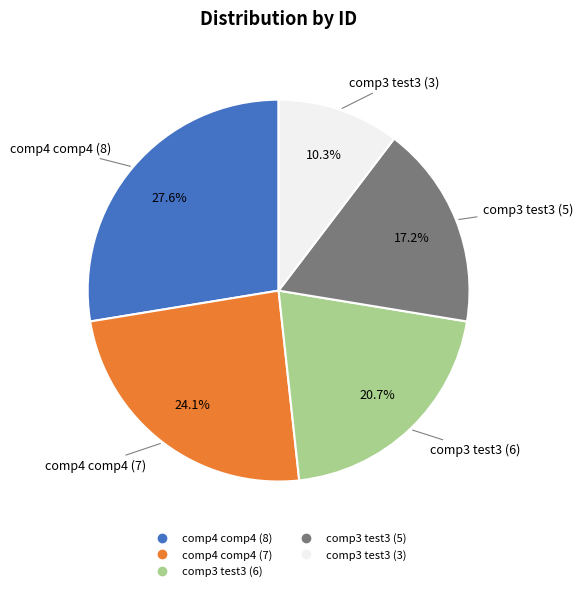

Is it true that comp3 test3 (6) is 10% of the pie?

False